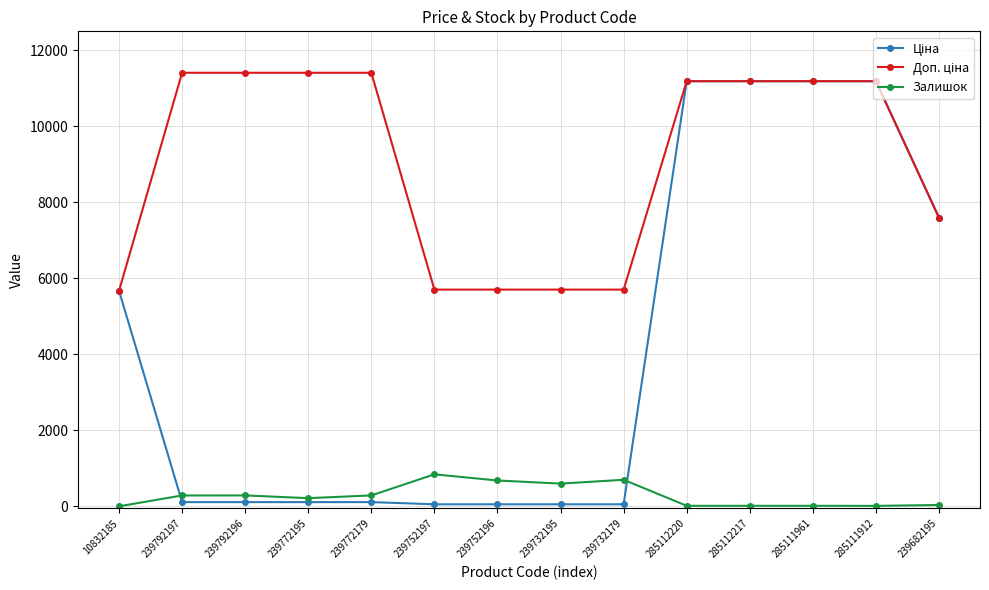

True or false: Залишок has more than 0 points higher than both neighbors.

True